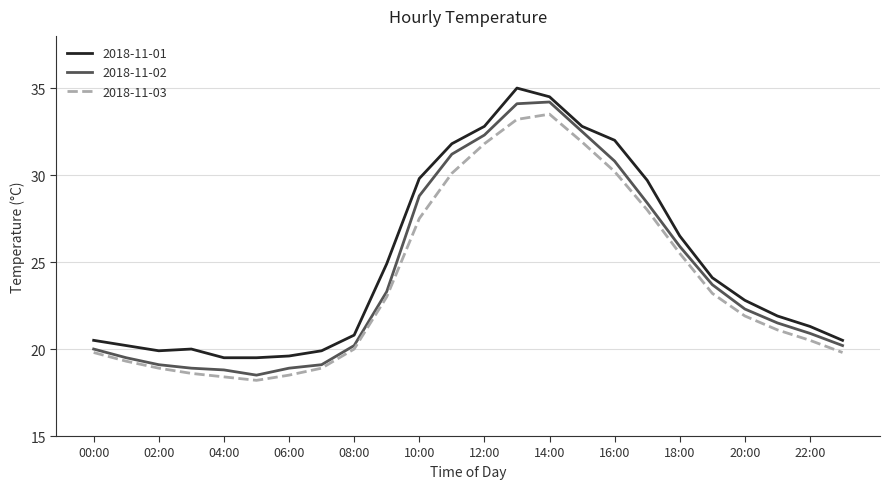

Rank the series by their average value, from highest to lowest.

2018-11-01, 2018-11-02, 2018-11-03